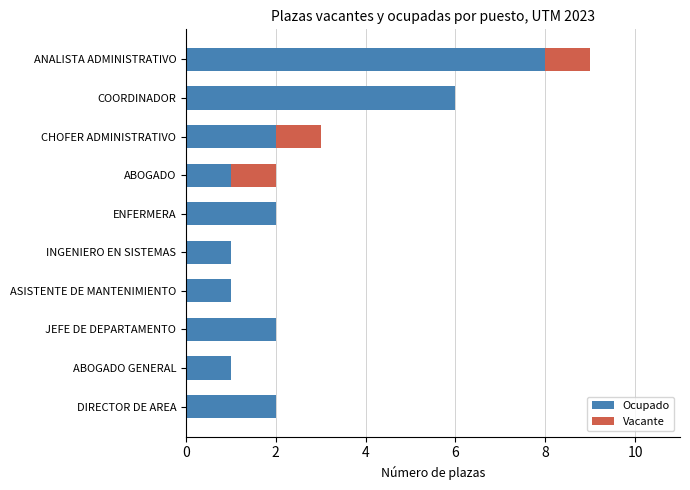

Read the Ocupado value at ANALISTA ADMINISTRATIVO.

8